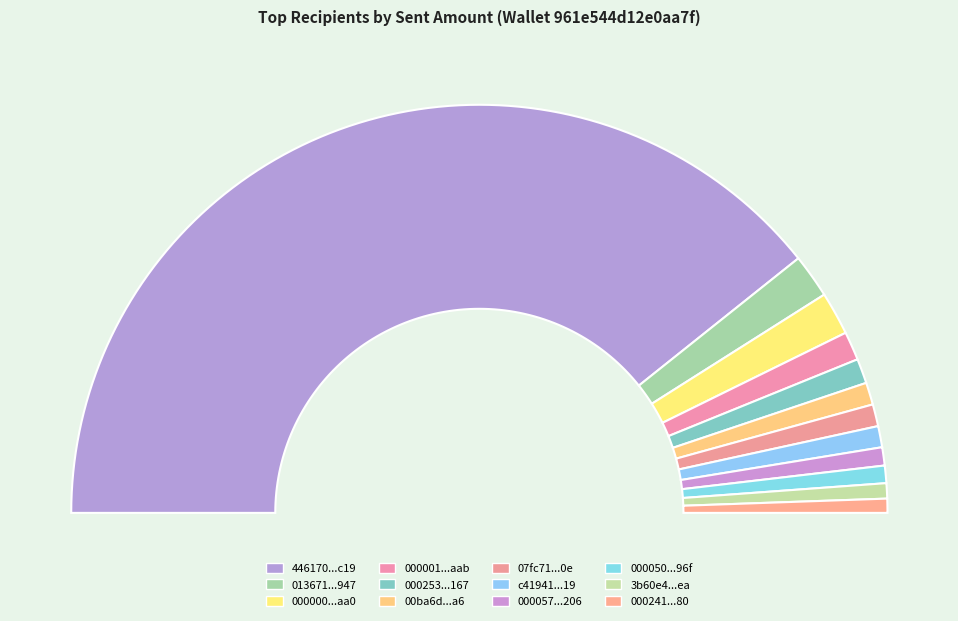

What percentage is the 446170a48e285c19 slice, to the nearest percent?

79%